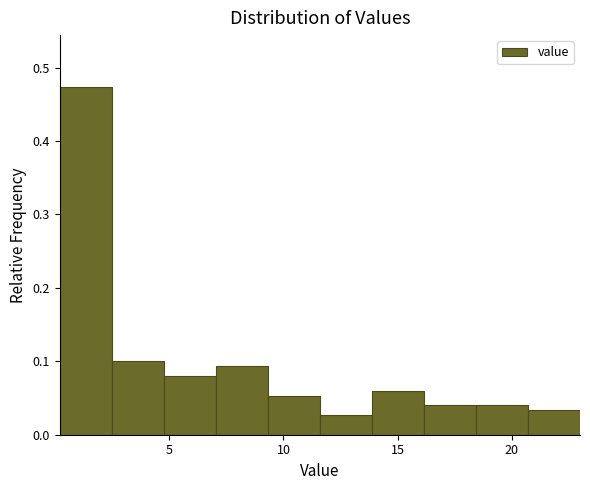

Reading left to right, list every bar in this chart as the range it spans on the x-axis followed by its height. Neither the bar edges nor the heights are printed on the chart, so give them approximately, as read against the axes.

0.0 to 2.5: 0.47
2.5 to 5.0: 0.10
5.0 to 7.0: 0.08
7.0 to 9.5: 0.09
9.5 to 11.5: 0.05
11.5 to 14.0: 0.03
14.0 to 16.0: 0.06
16.0 to 18.5: 0.04
18.5 to 20.5: 0.04
20.5 to 23.0: 0.03